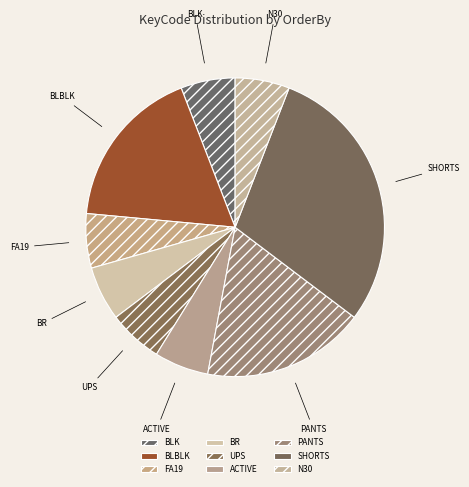

Which category has the biggest portion of the pie?

SHORTS